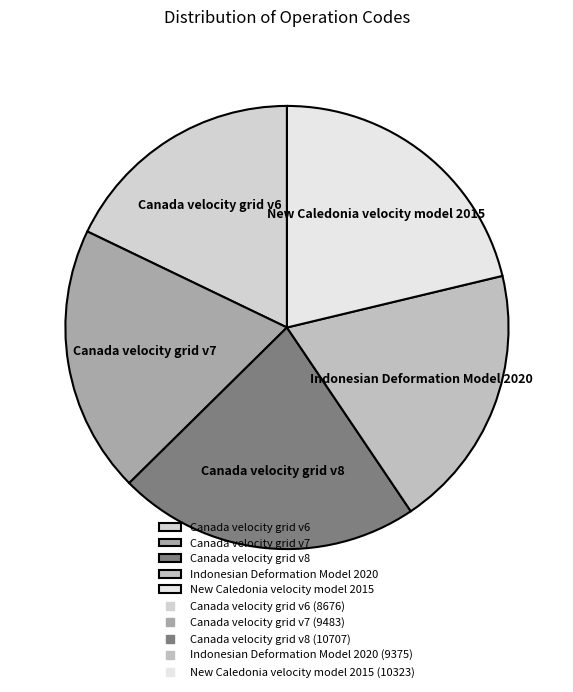

Which slice is the smallest?

Canada velocity grid v6